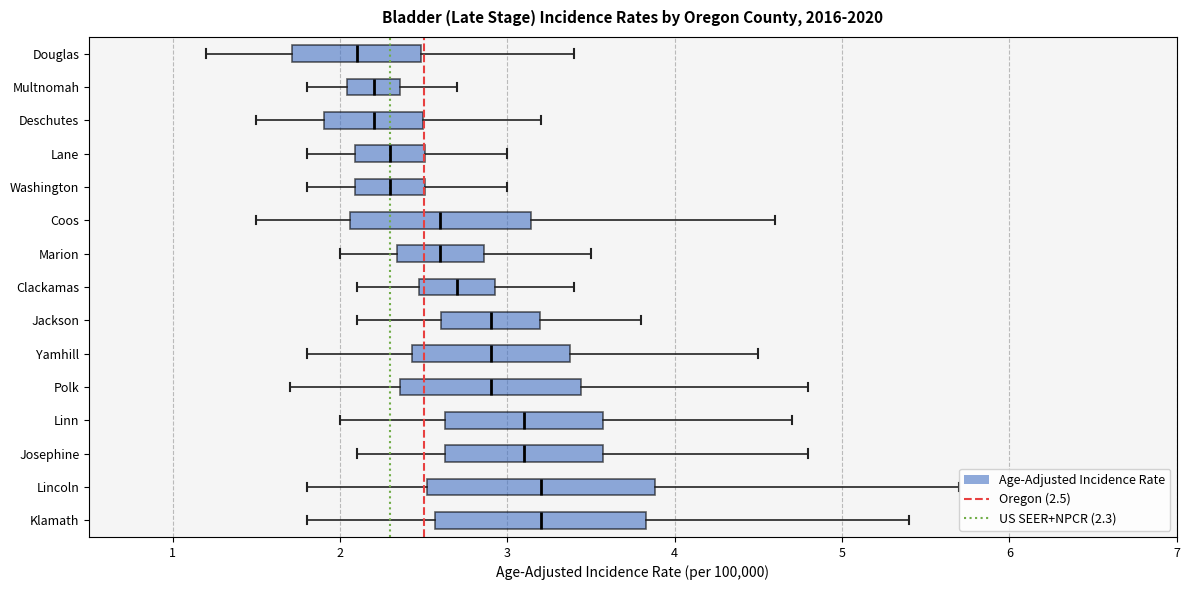

Reading bottom to top, transcribe this box plot: for each box, give where its median line is, the range the box spans, and where its two whiskers end, as read against the x-axis. The values are not printed on the chart, so give them approximately, as read against the axis.

Klamath: median 3.2, box 2.6 to 3.8, whiskers 1.8 to 5.4
Lincoln: median 3.2, box 2.5 to 3.9, whiskers 1.8 to 5.7
Josephine: median 3.1, box 2.6 to 3.6, whiskers 2.1 to 4.8
Linn: median 3.1, box 2.6 to 3.6, whiskers 2.0 to 4.7
Polk: median 2.9, box 2.4 to 3.4, whiskers 1.7 to 4.8
Yamhill: median 2.9, box 2.4 to 3.4, whiskers 1.8 to 4.5
Jackson: median 2.9, box 2.6 to 3.2, whiskers 2.1 to 3.8
Clackamas: median 2.7, box 2.5 to 2.9, whiskers 2.1 to 3.4
Marion: median 2.6, box 2.3 to 2.9, whiskers 2.0 to 3.5
Coos: median 2.6, box 2.1 to 3.1, whiskers 1.5 to 4.6
Washington: median 2.3, box 2.1 to 2.5, whiskers 1.8 to 3.0
Lane: median 2.3, box 2.1 to 2.5, whiskers 1.8 to 3.0
Deschutes: median 2.2, box 1.9 to 2.5, whiskers 1.5 to 3.2
Multnomah: median 2.2, box 2.0 to 2.4, whiskers 1.8 to 2.7
Douglas: median 2.1, box 1.7 to 2.5, whiskers 1.2 to 3.4